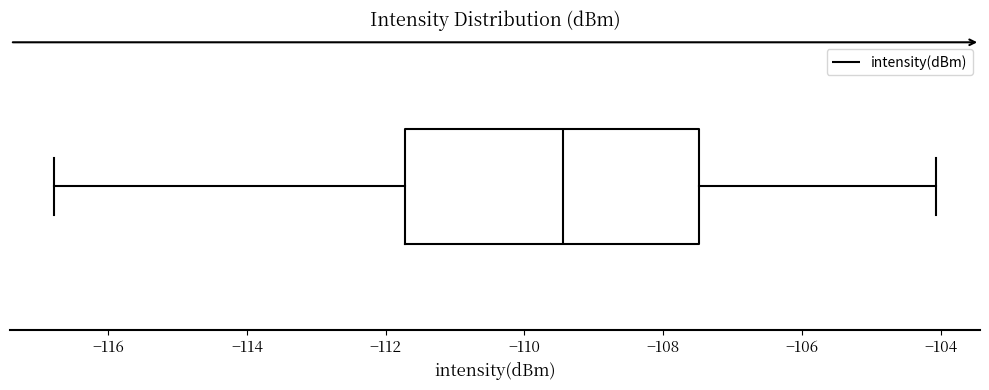

Read this box plot against the x-axis: the position of the median line, the range covered by the box, and the ends of both whiskers. The values are not printed on the chart, so give them approximately, as read against the axis.

median -109.4, box -111.8 to -107.4, whiskers -116.8 to -104.0